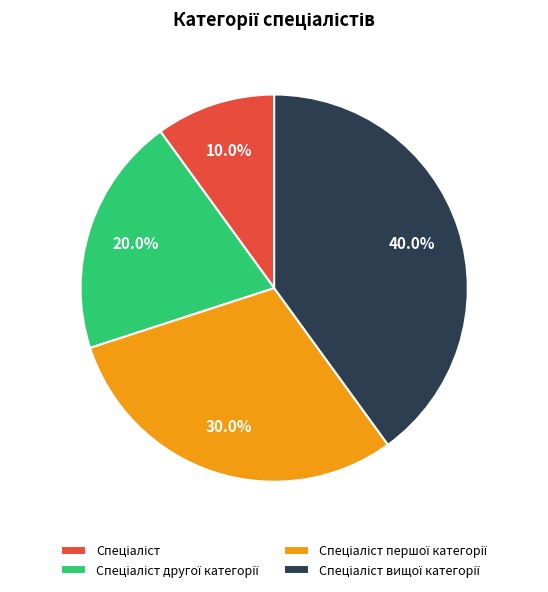

Does any single category account for the majority?

No